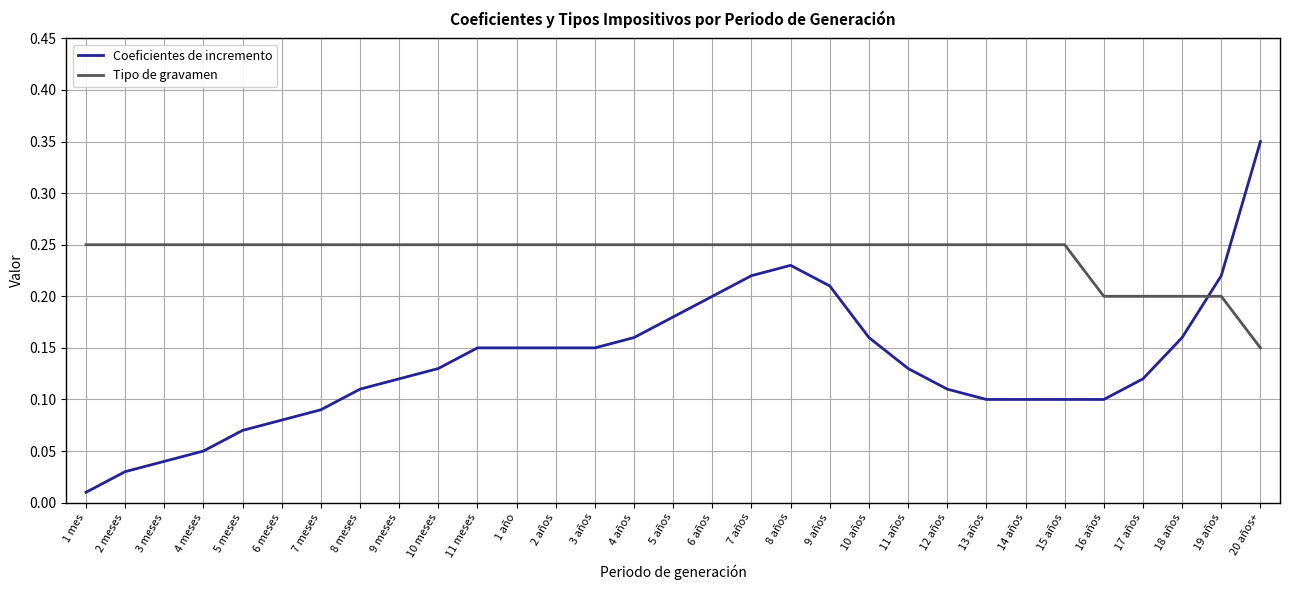

Which series has the widest spread of values?

Coeficientes de incremento